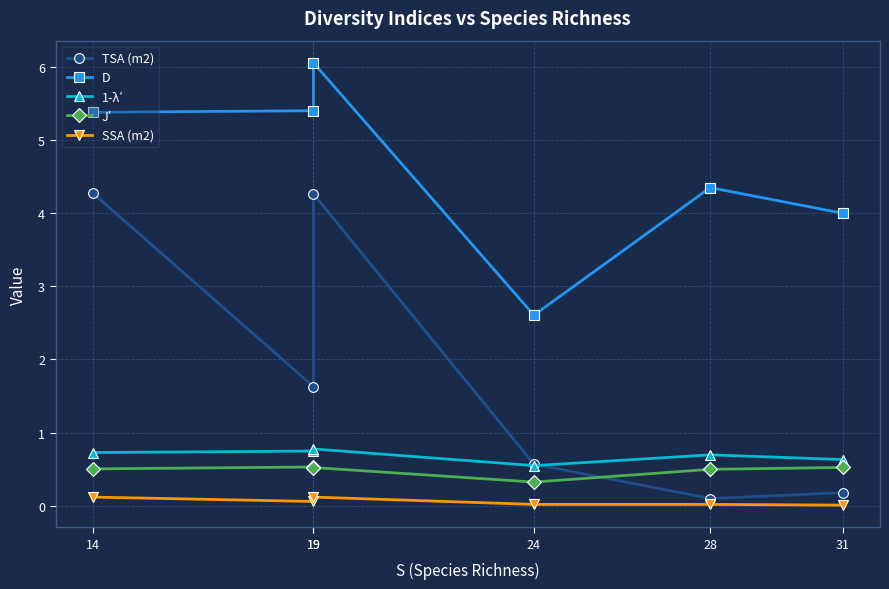

In SSA (m2), how many points are lower than both neighbors (excluding endpoints)?

1